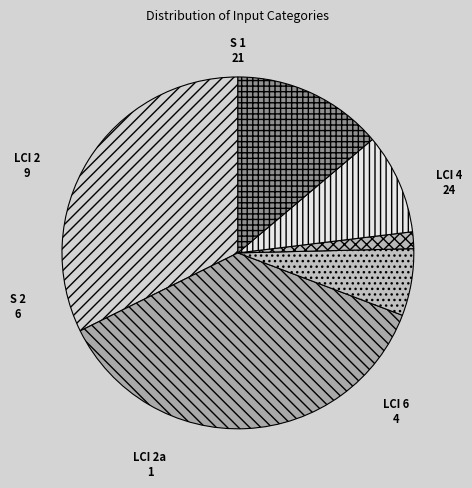

Is there a majority slice in this chart?

No